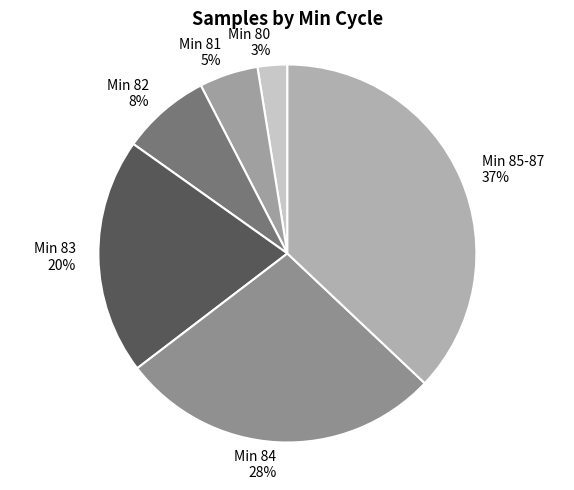

To the nearest percent, what portion does Min 81 5% represent?

5%